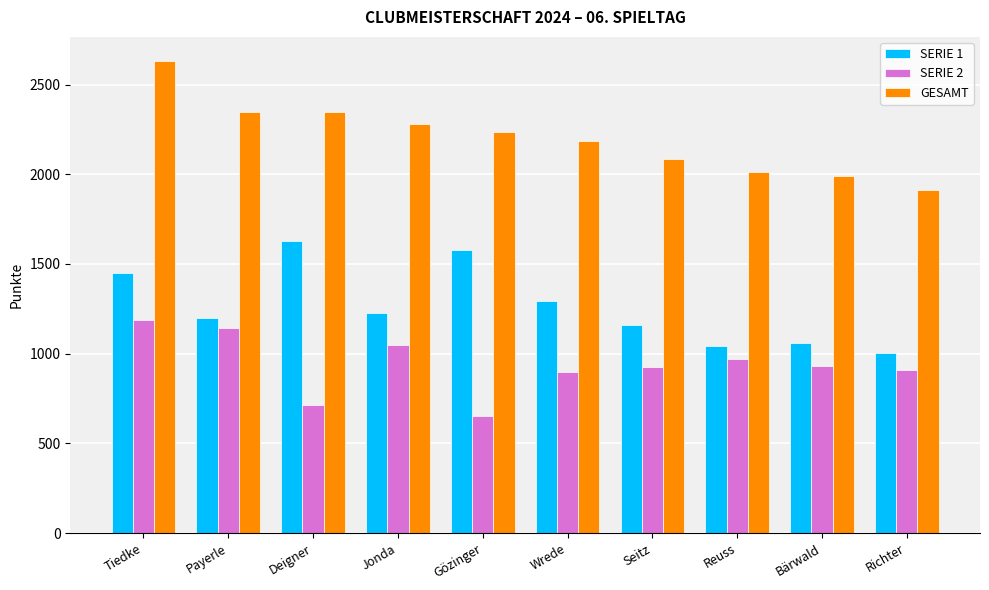

What are all the series names shown in the legend?

SERIE 1, SERIE 2, GESAMT